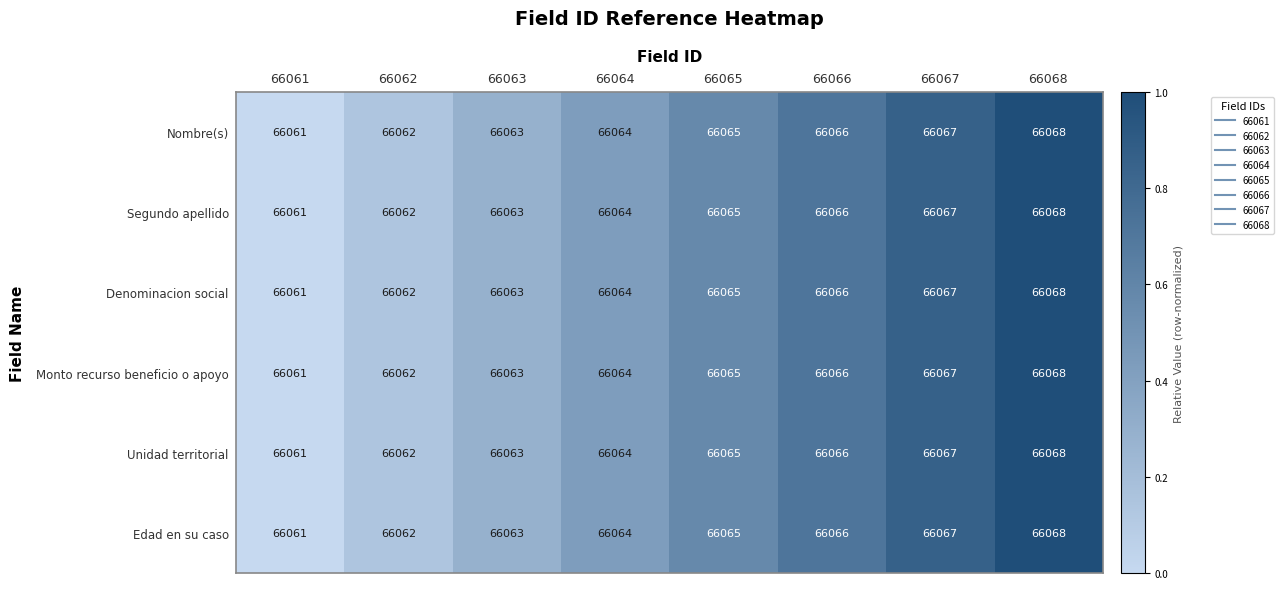

At which category does the chart reach its minimum across all series?

66061